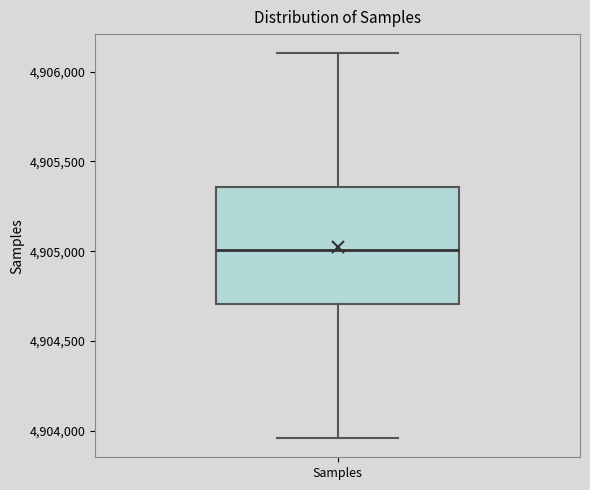

Where does the upper whisker of the box for Samples end on the y-axis? The values are not printed on the chart, so give them approximately, as read against the axis.

4906100